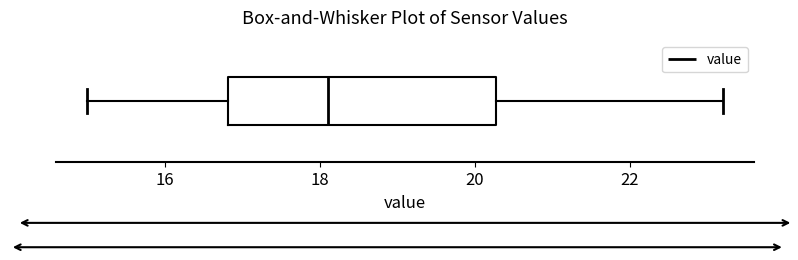

Transcribe this box plot: give where the median line is, the range the box spans, and where the two whiskers end, as read against the x-axis. The values are not printed on the chart, so give them approximately, as read against the axis.

median 18.2, box 16.8 to 20.2, whiskers 15.0 to 23.2